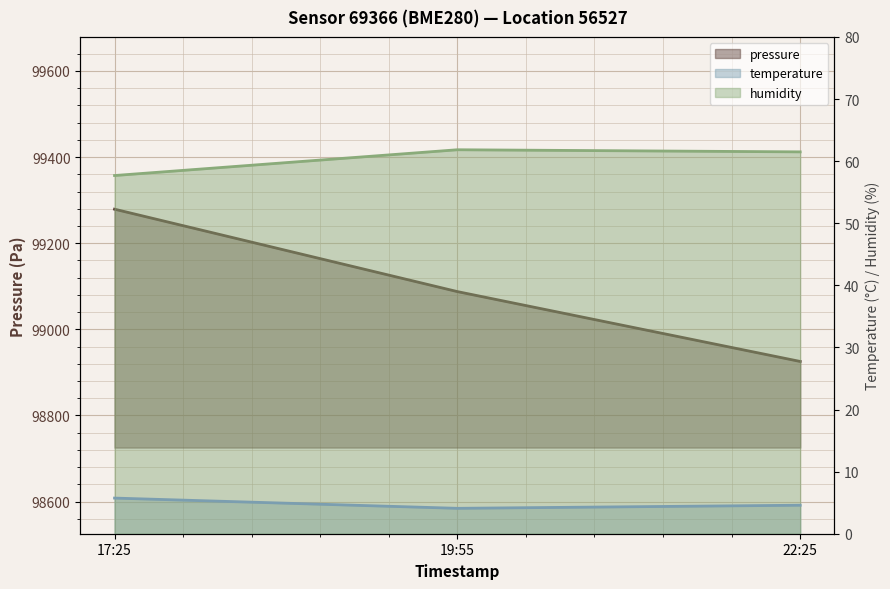

What is the spread (max minus min) of values at 22:25?

98920.8